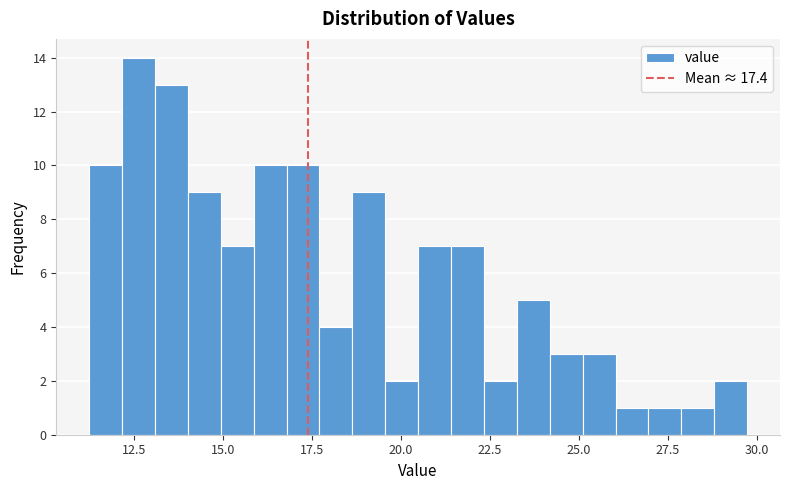

Around what value on the x-axis is the tallest bar? Give the approximate position of its centre, as read against the axis.

12.5